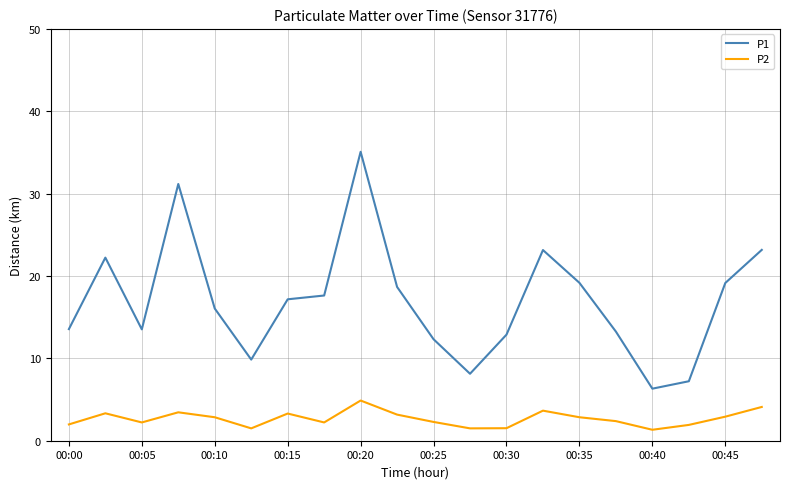

True or false: P1 and P2 cross at least once.

False